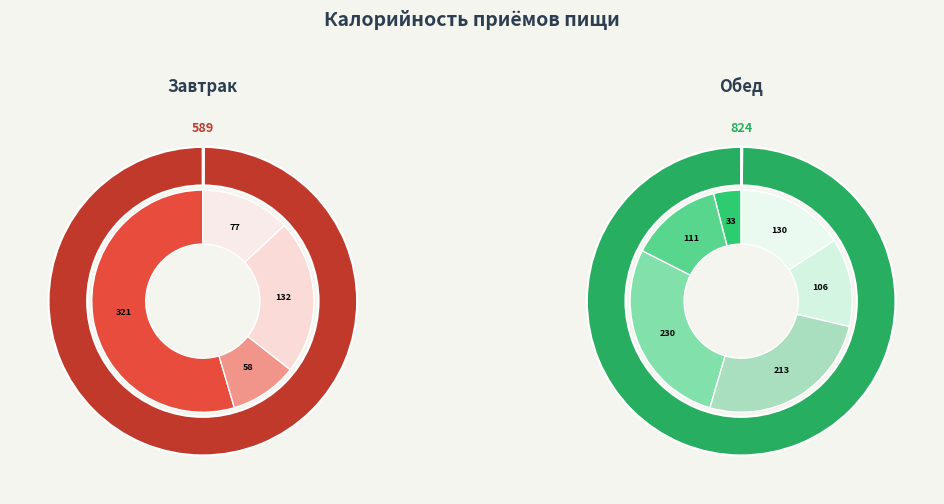

Is the sum of Завтрак and Обед greater than half?

Yes